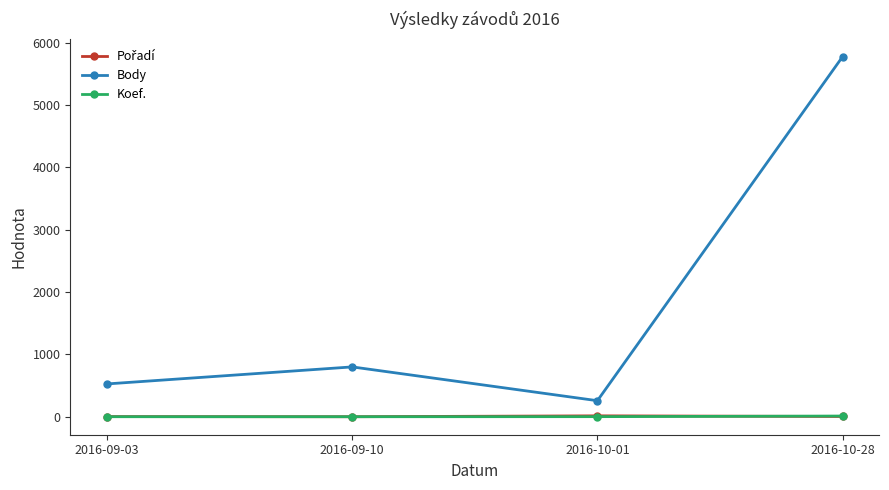

Count the number of data series in this chart.

3